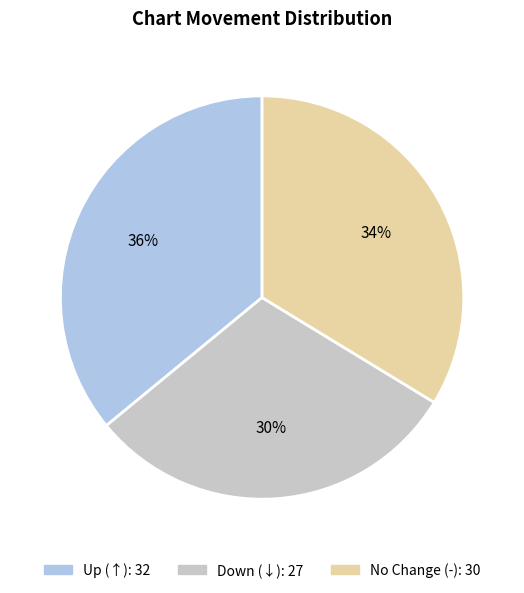

Is there any slice that represents more than half of the pie?

No